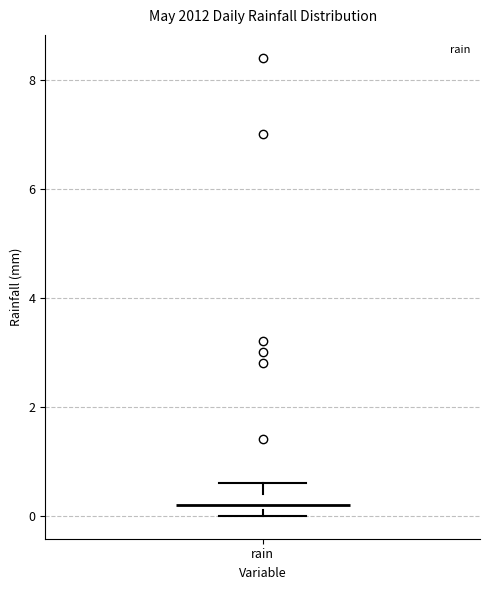

Read this box plot against the y-axis: the position of the median line, the range covered by the box, and the ends of both whiskers. The values are not printed on the chart, so give them approximately, as read against the axis.

median 0.2 (just above the box's lower edge), box 0.2 to 0.4, whiskers 0.0 to 0.6